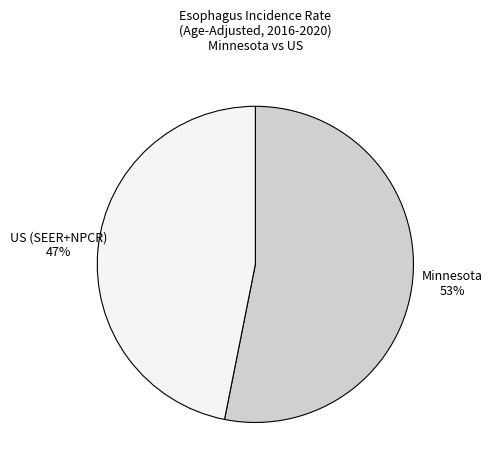

To the nearest percent, what is the average slice percentage?

50%